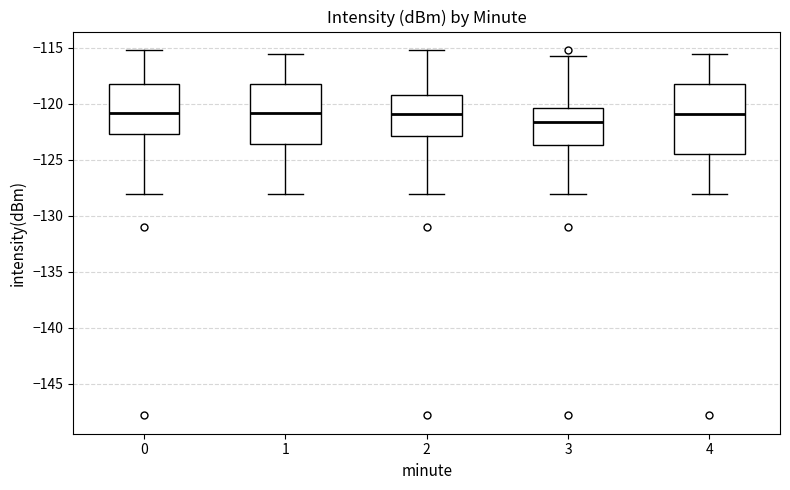

Where does the lower whisker of the box at x = 3 end on the y-axis? The values are not printed on the chart, so give them approximately, as read against the axis.

-128.0